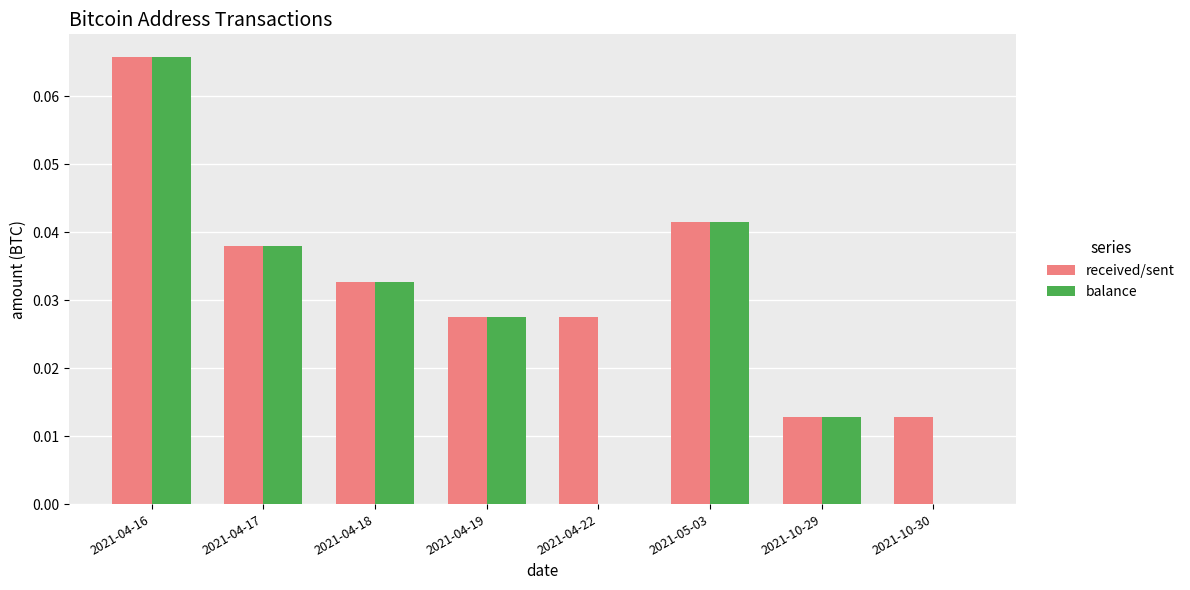

True or false: received/sent has a value of 0.0 at 2021-04-16.

False